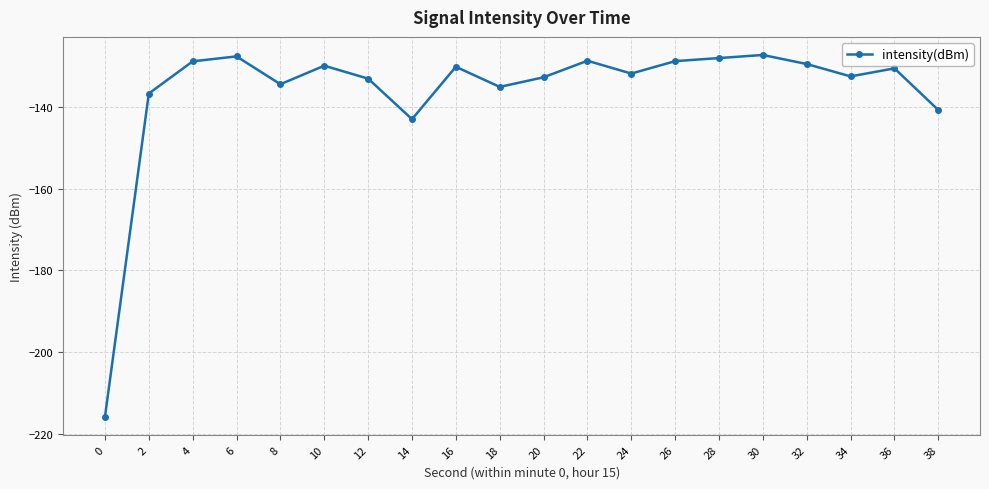

At which category does the data reach its first local peak?

6